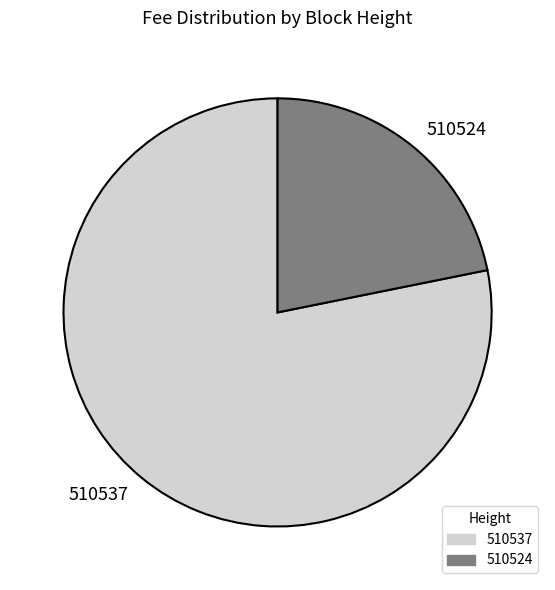

Approximately how many times larger is the value at 510524 compared to 510537?

0.3